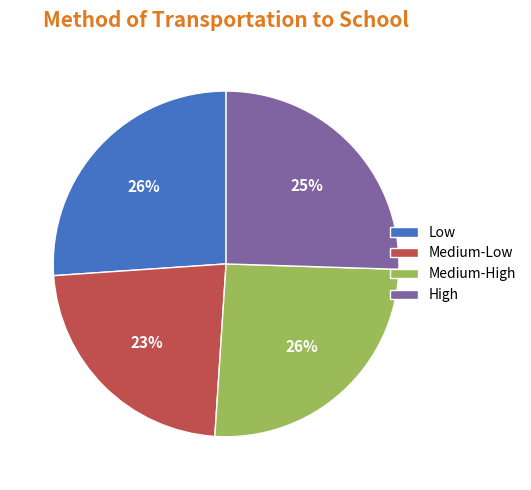

Which slice is the smallest?

Medium-Low